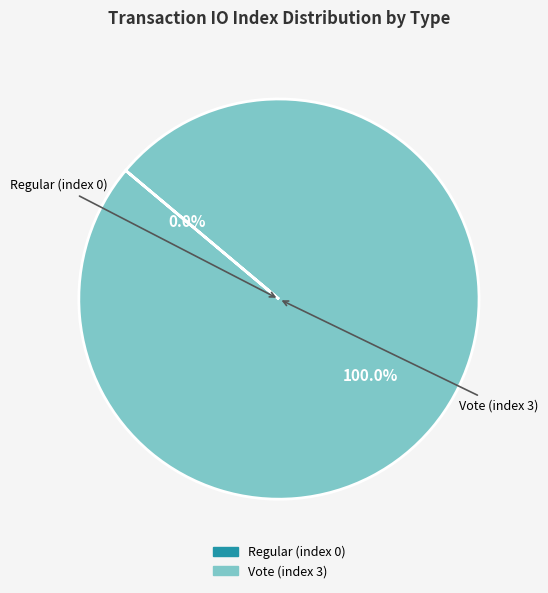

How many slices are in this pie chart?

2